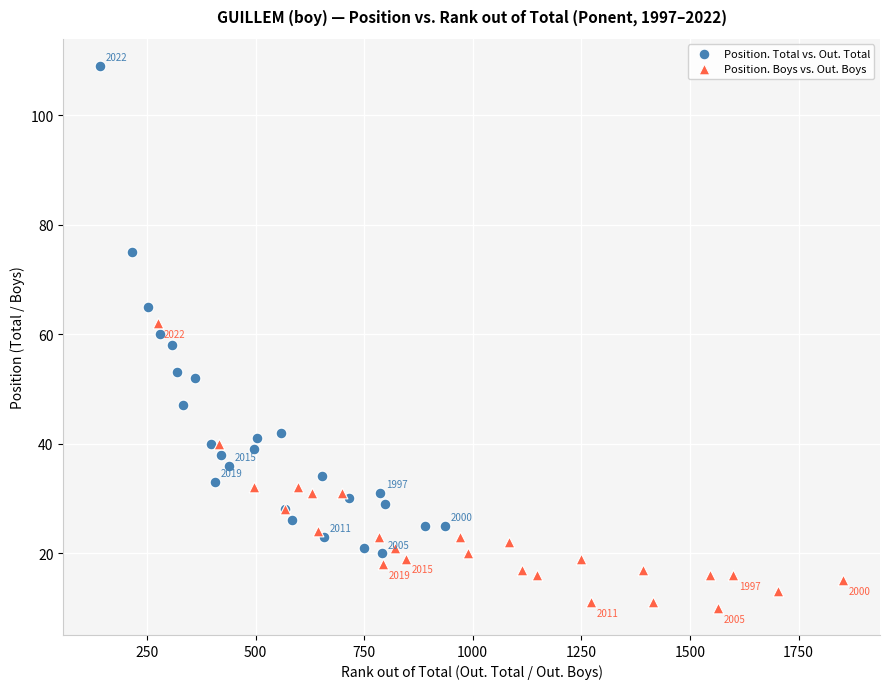

Which series reaches the minimum Y coordinate?

Position. Boys vs. Out. Boys